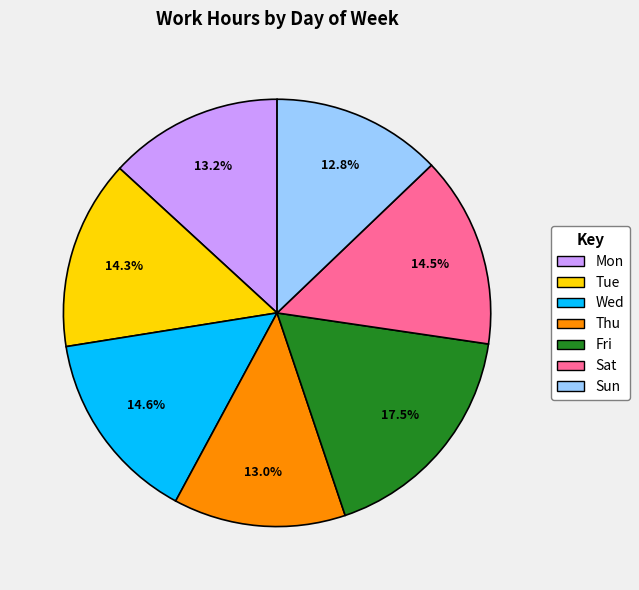

To the nearest percent, what is the difference between the Wed and Fri slice percentages?

3%